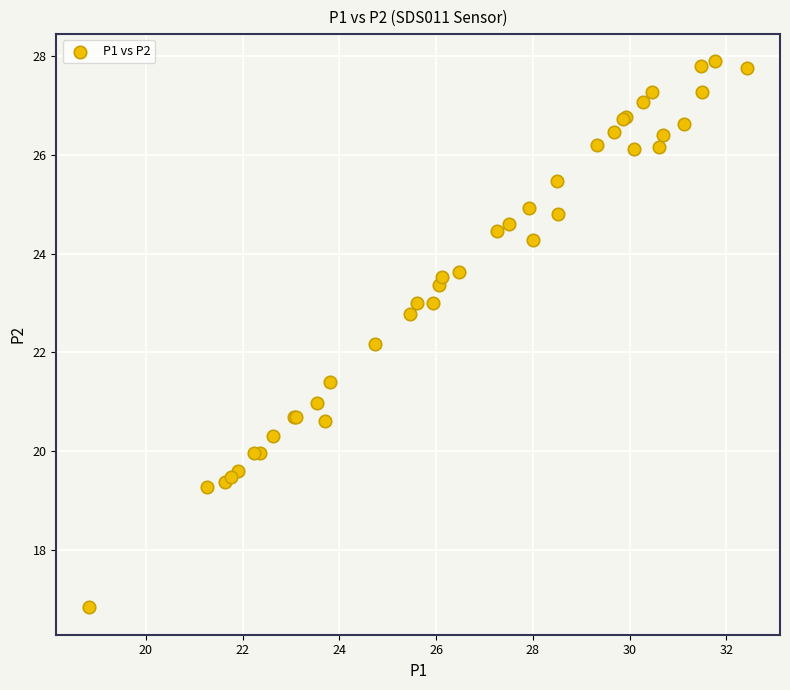

What Y value in the scatter plot is closest to 22?

22.2